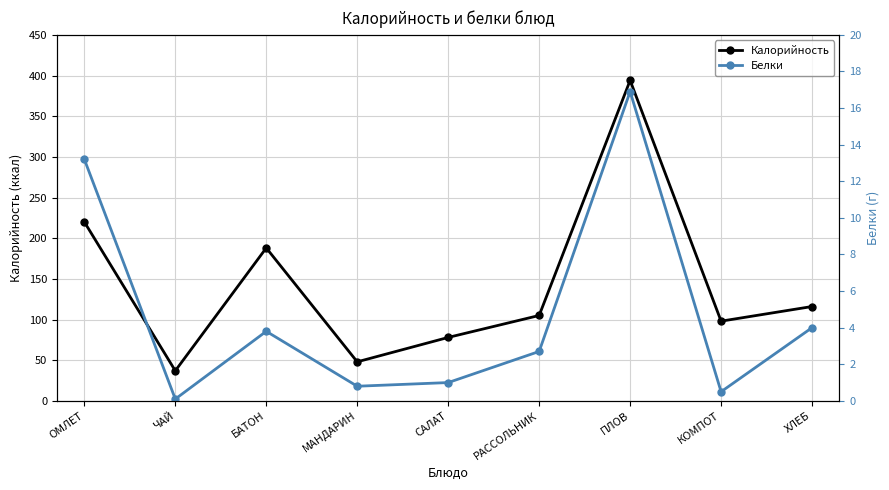

Does the chart have visible grid lines?

Yes